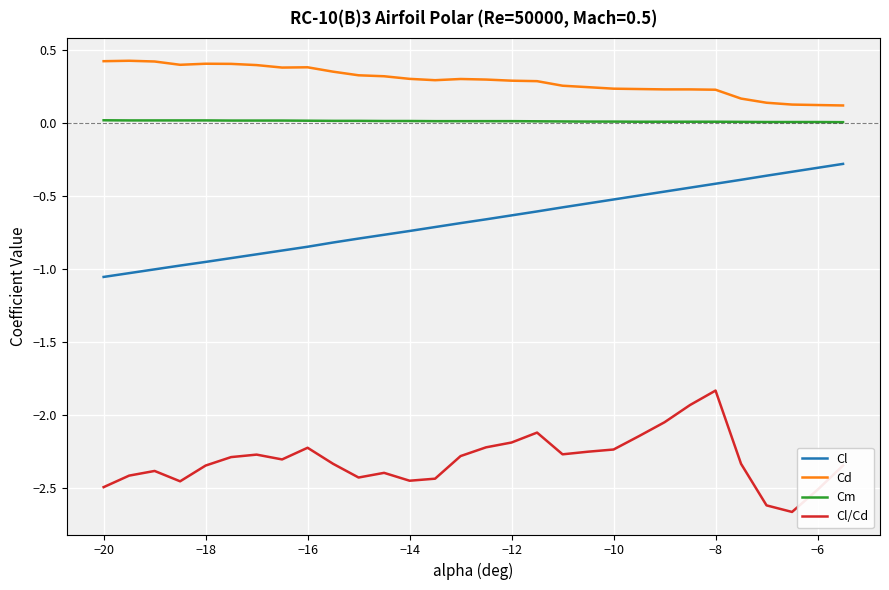

True or false: Cl/Cd and Cm cross at least once.

False